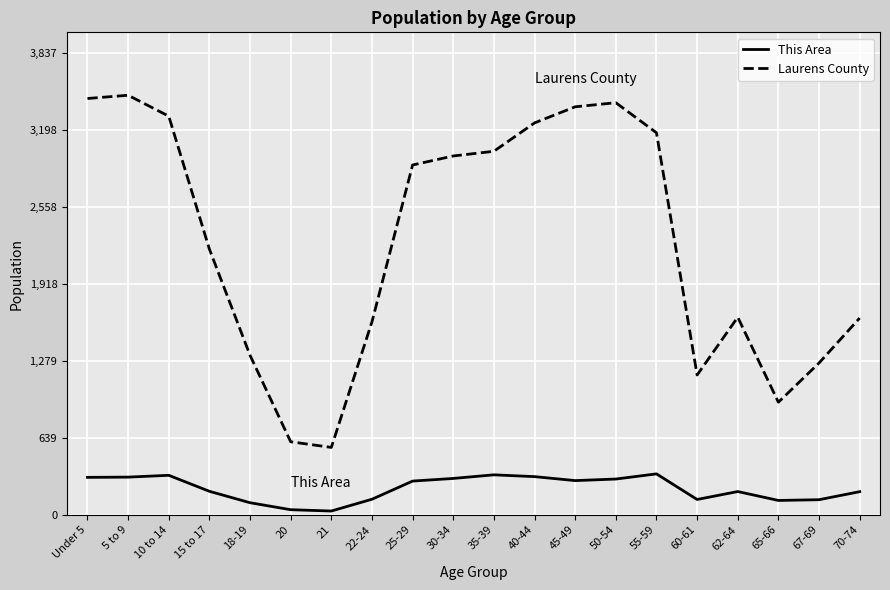

Rank the series by their maximum value, from highest to lowest.

Laurens County, This Area